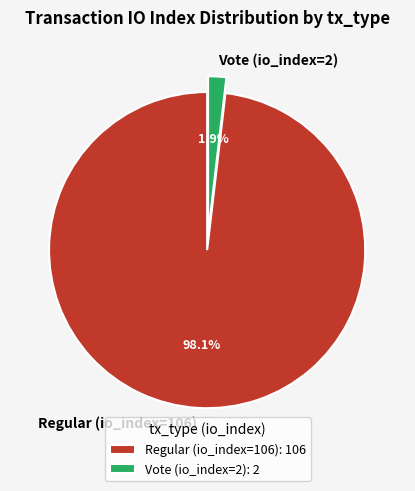

To the nearest percent, what portion does Regular (io_index=106) represent?

98%